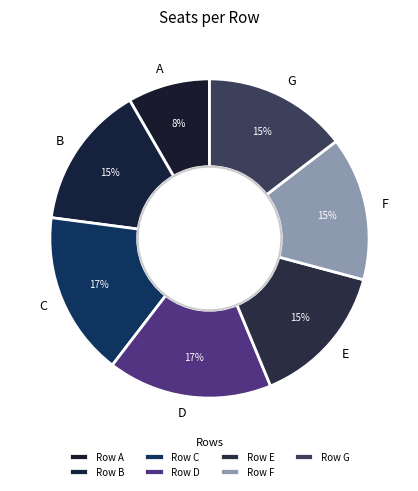

To the nearest percent, what is the average slice percentage?

14%